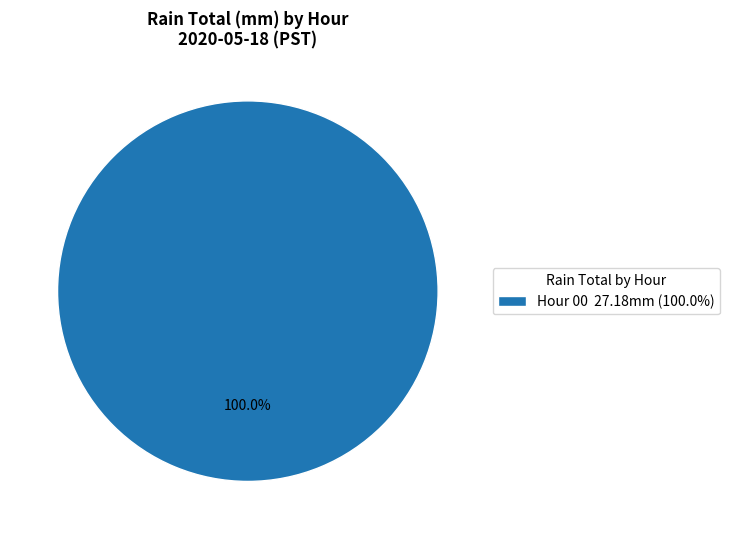

Does any single category account for the majority?

Yes